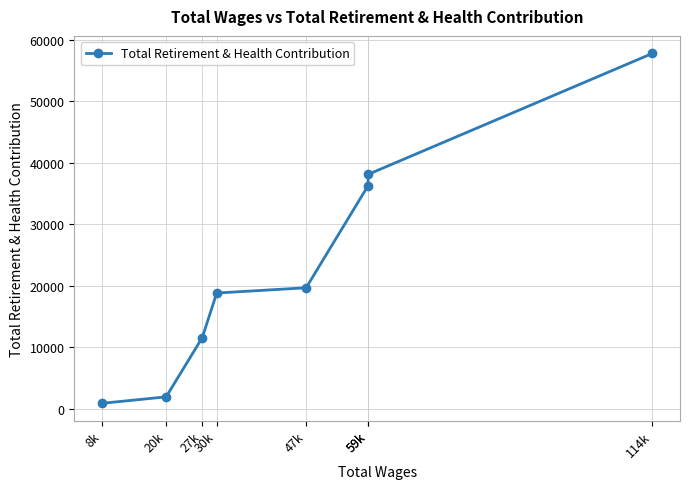

Which label corresponds to the largest value in the chart?

114k